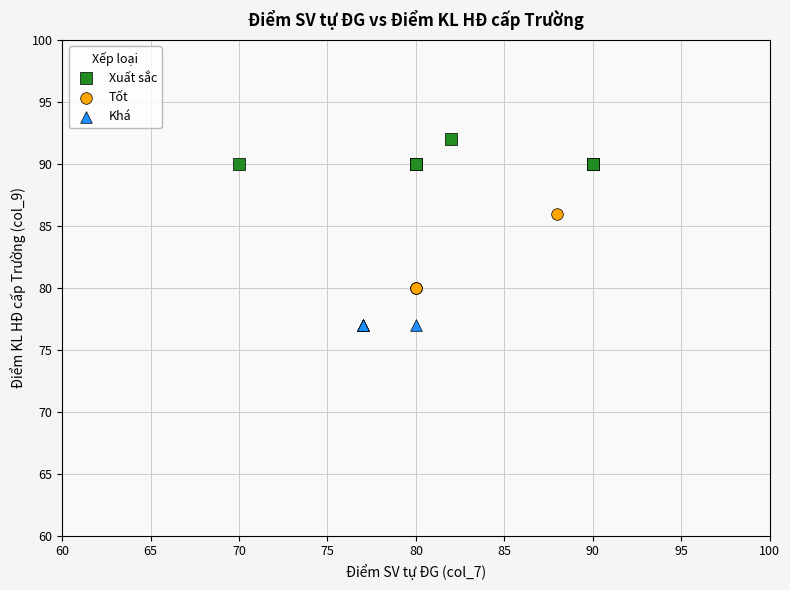

What are all the series names shown in the legend?

Xuất sắc, Tốt, Khá